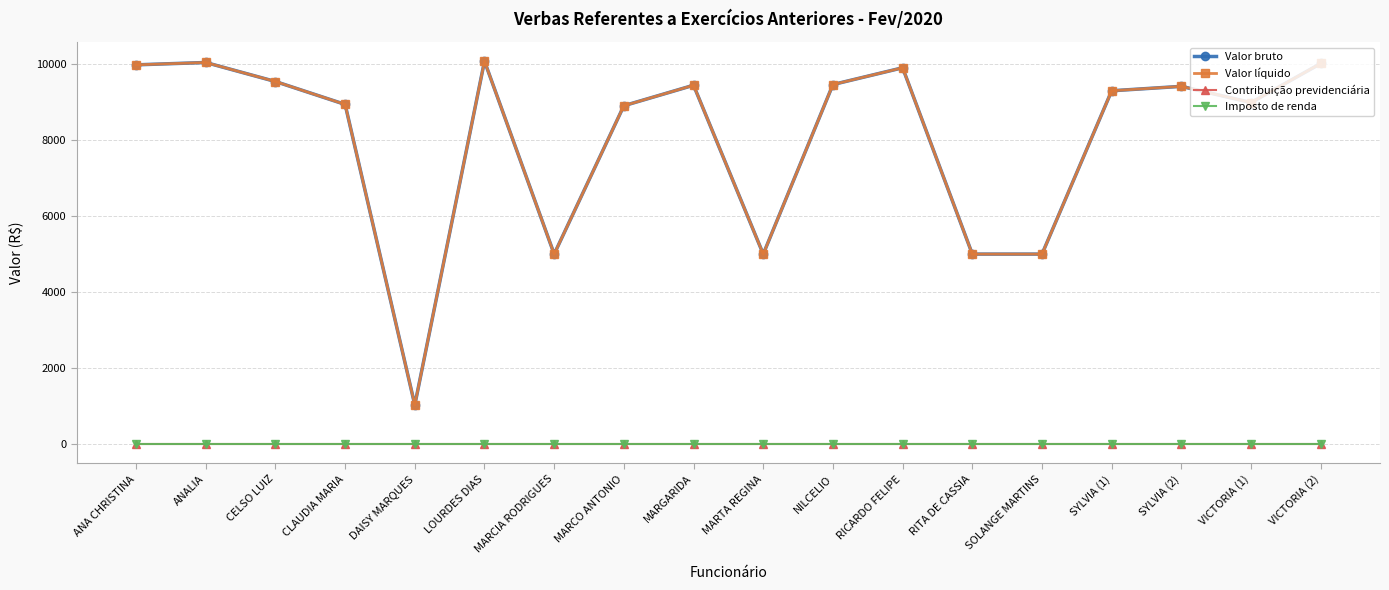

Is it true that Contribuição previdenciária equals 0.0 at RICARDO FELIPE?

True